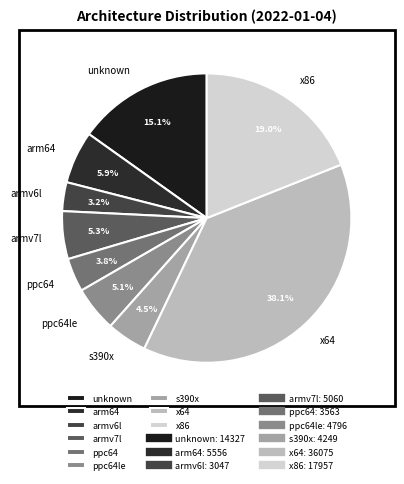

What is the largest slice in the pie chart?

x64